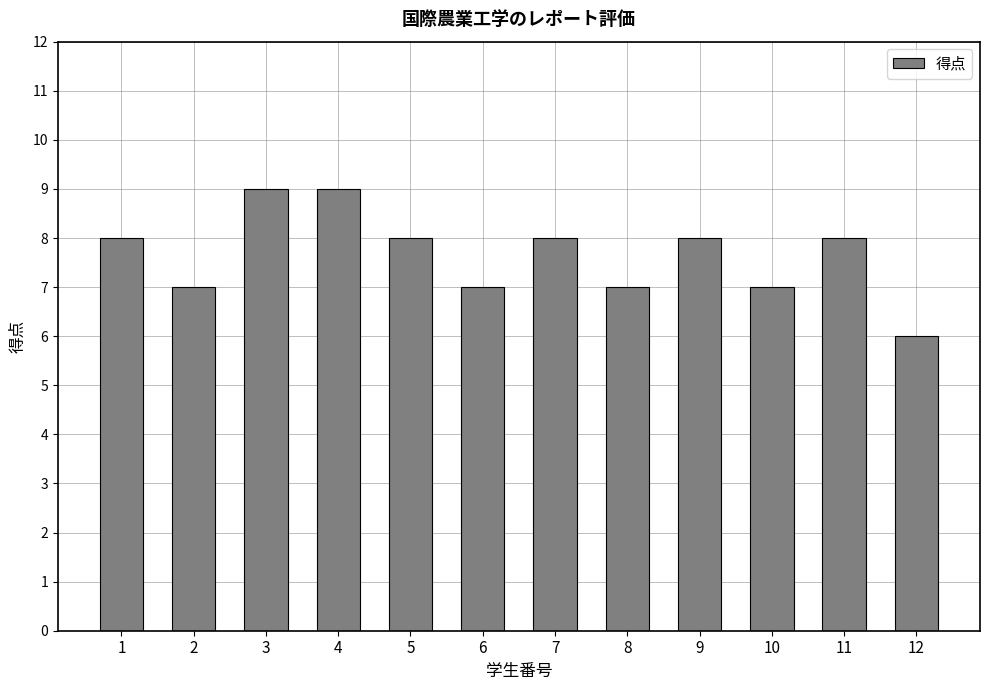

Is it true that the value at 3 is 9?

True